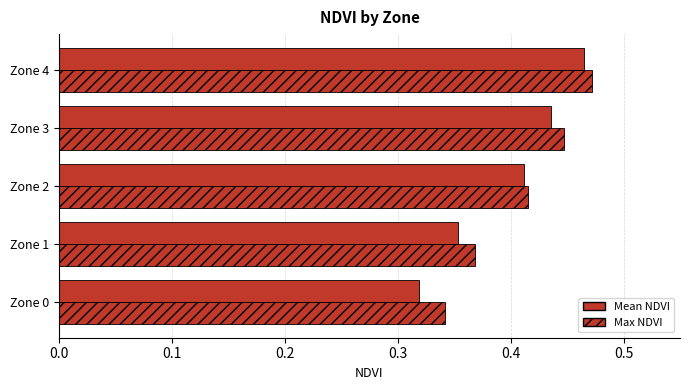

List the series in order of their overall mean, highest first.

Max NDVI, Mean NDVI